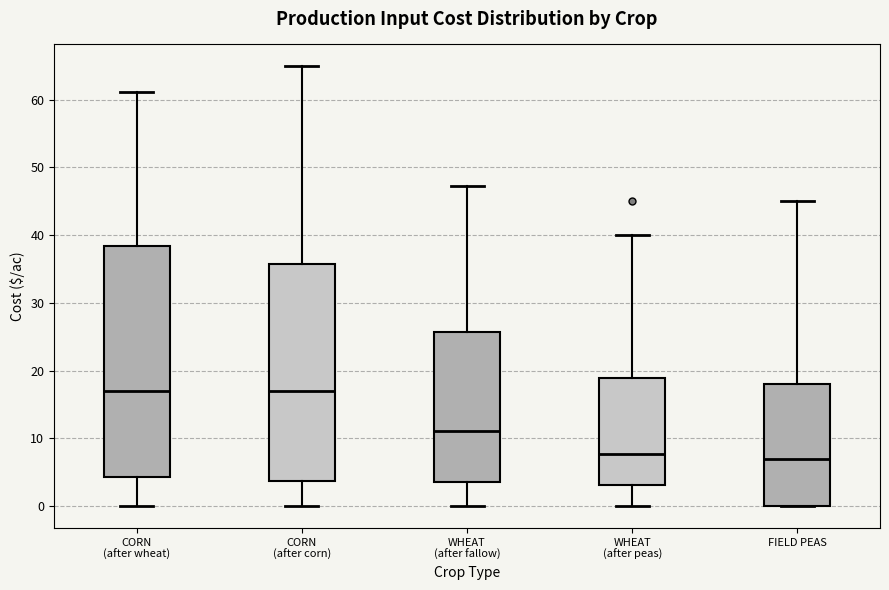

Where does the upper whisker of the box for FIELD PEAS end on the y-axis? The values are not printed on the chart, so give them approximately, as read against the axis.

45